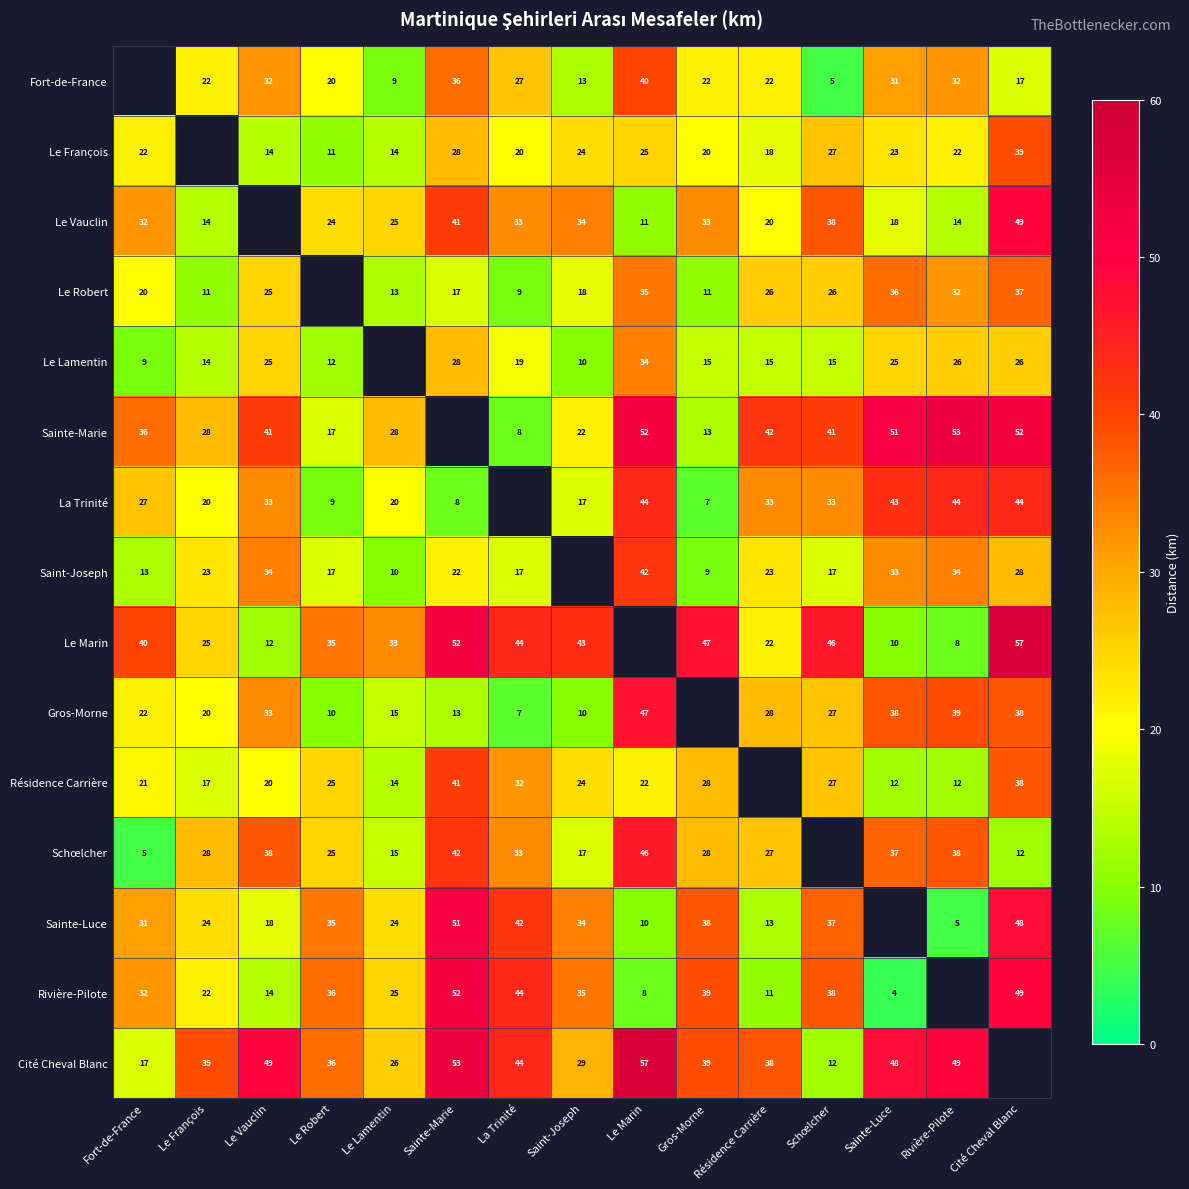

Is the value of Le François at Fort-de-France greater than the value of Rivière-Pilote at Résidence Carrière?

Yes